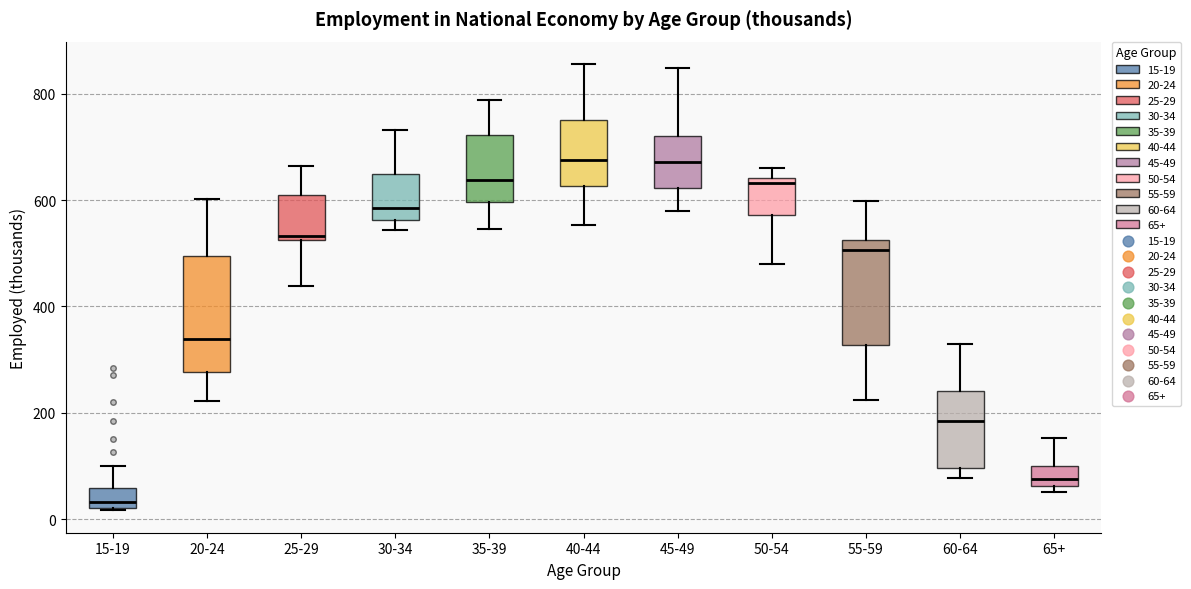

Comparing the boxes themselves (not the whiskers), which one is the tallest?

20-24